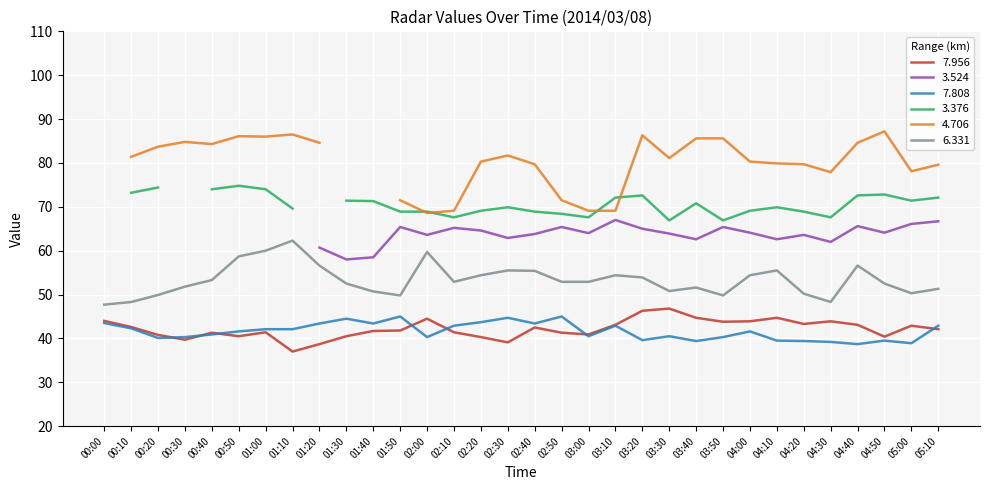

Where is   7.808 nearest to the value 41?

00:40